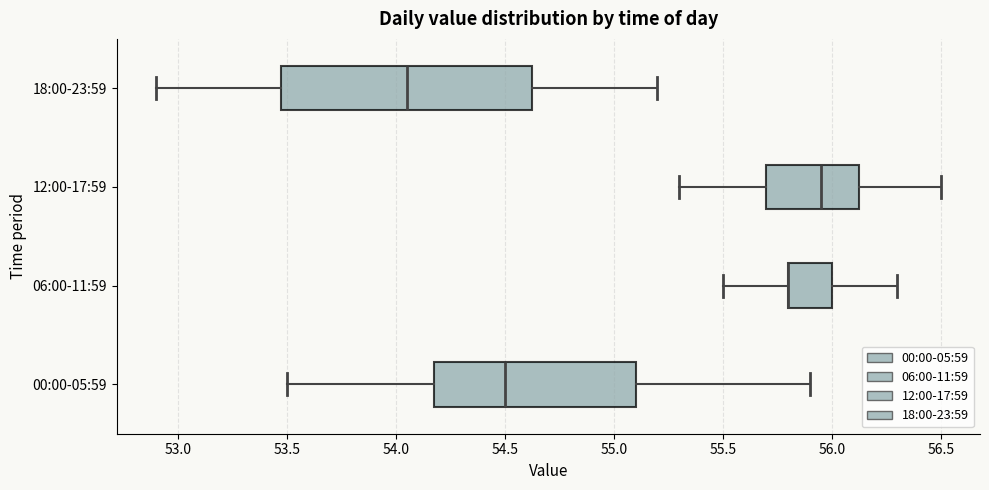

Reading bottom to top, read every box against the x-axis: the position of its median line, the range the box covers, and the ends of its whiskers. The values are not printed on the chart, so give them approximately, as read against the axis.

00:00-05:59: median 54.50, box 54.20 to 55.10, whiskers 53.50 to 55.90
06:00-11:59: median 55.80 (drawn on the box's left edge), box 55.80 to 56.00, whiskers 55.50 to 56.30
12:00-17:59: median 55.95, box 55.70 to 56.15, whiskers 55.30 to 56.50
18:00-23:59: median 54.05, box 53.50 to 54.65, whiskers 52.90 to 55.20